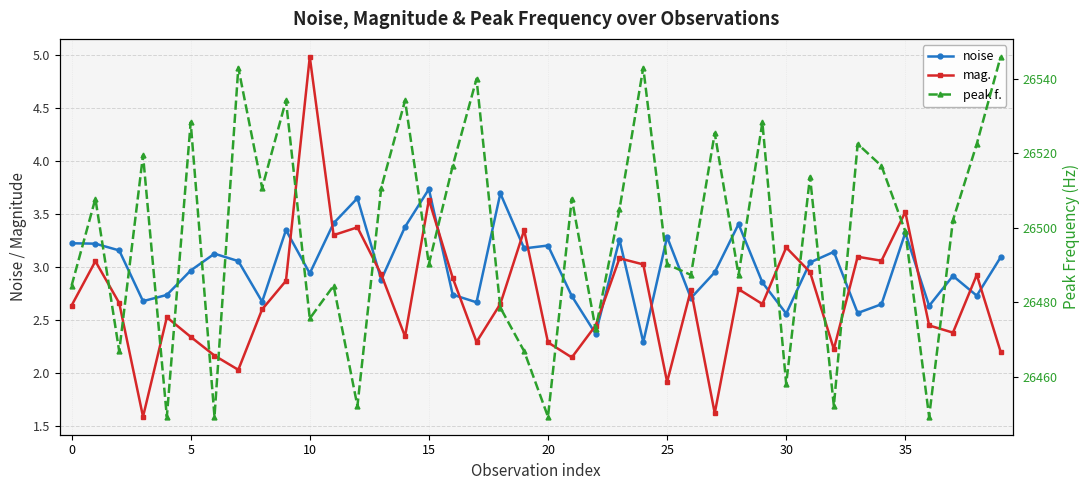

What is the average value of the mag. series?

2.7